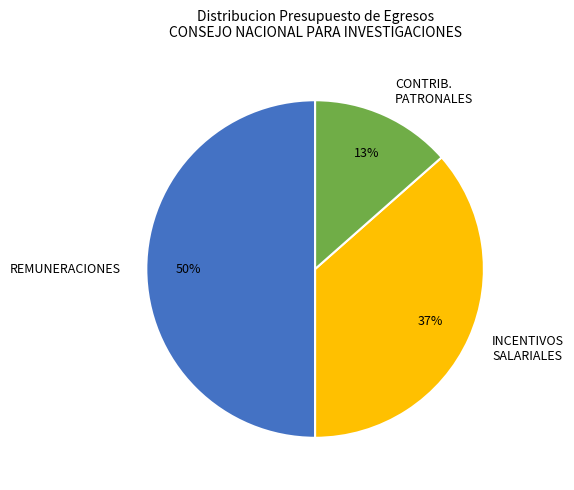

Count the number of slices in the pie.

3